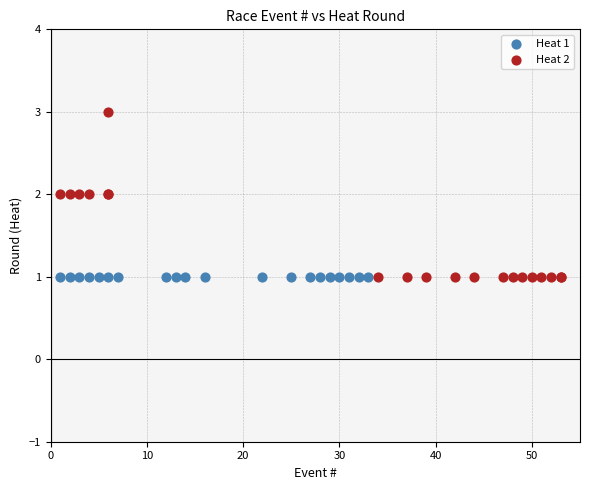

What are all the series names shown in the legend?

Heat 1, Heat 2